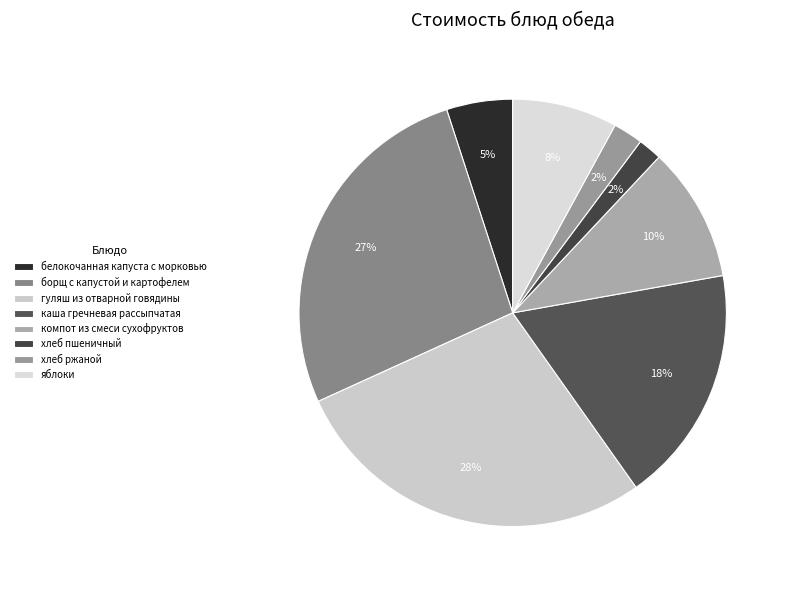

Between гуляш из отварной говядины and каша гречневая рассыпчатая, which is larger?

гуляш из отварной говядины